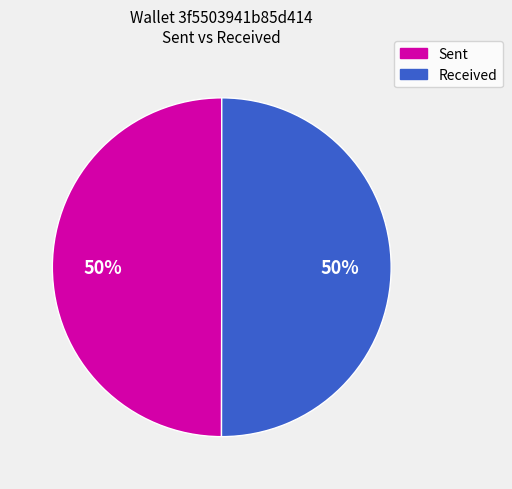

To the nearest percent, what is the average slice percentage?

50%